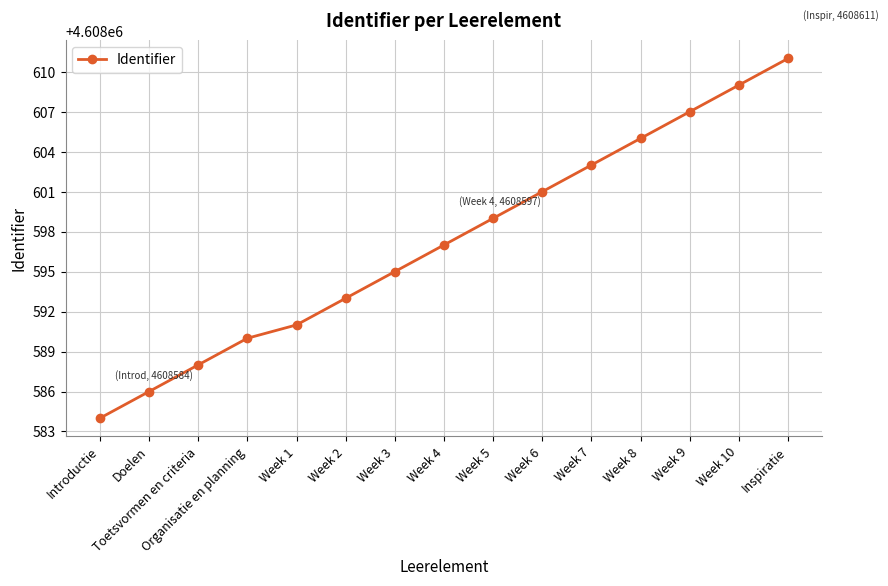

The chart shows a value of 1866855 at Week 4. True or false?

False